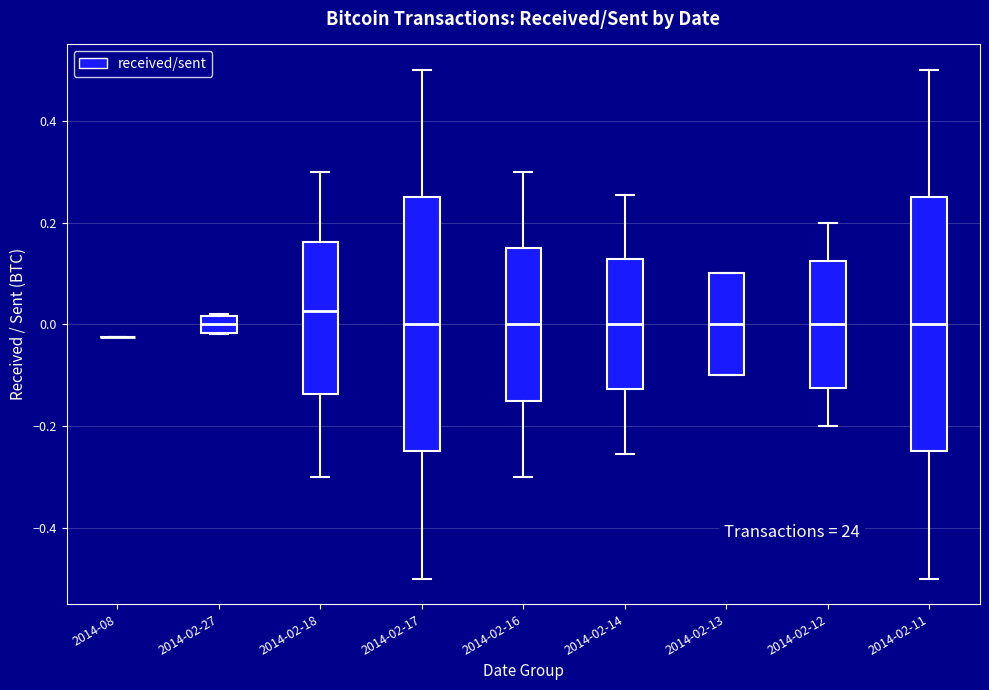

Reading left to right, transcribe this box plot: for each box, give where its median line is, the range the box spans, and where its two whiskers end, as read against the y-axis. The values are not printed on the chart, so give them approximately, as read against the axis.

2014-08: box collapsed to a line at -0.02, whiskers -0.02 to -0.02
2014-02-27: median 0.00, box -0.02 to 0.02, whiskers -0.02 to 0.02
2014-02-18: median 0.02, box -0.14 to 0.16, whiskers -0.30 to 0.30
2014-02-17: median 0.00, box -0.24 to 0.26, whiskers -0.50 to 0.50
2014-02-16: median 0.00, box -0.14 to 0.16, whiskers -0.30 to 0.30
2014-02-14: median 0.00, box -0.12 to 0.12, whiskers -0.26 to 0.26
2014-02-13: median 0.00, box -0.10 to 0.10, whiskers -0.10 to 0.10
2014-02-12: median 0.00, box -0.12 to 0.12, whiskers -0.20 to 0.20
2014-02-11: median 0.00, box -0.24 to 0.26, whiskers -0.50 to 0.50